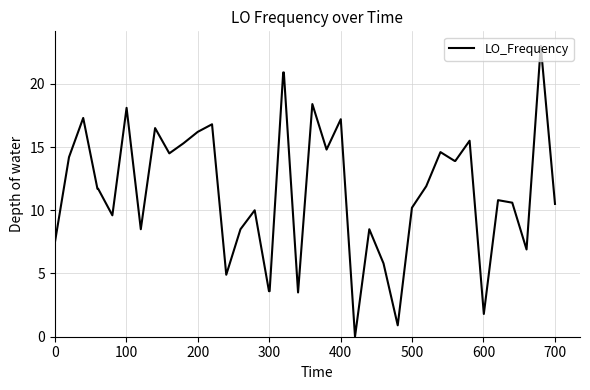

What is the greatest value displayed?

23.0